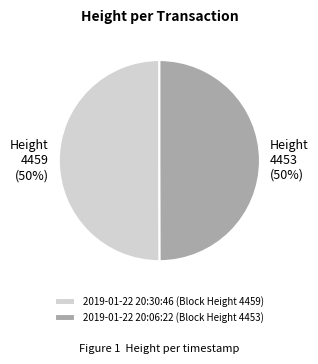

How many segments does this pie chart have?

2